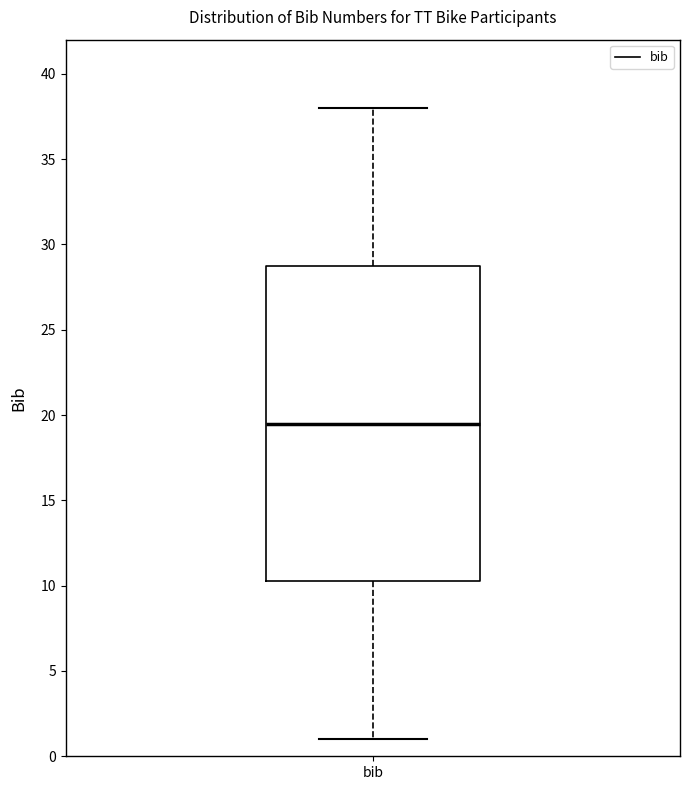

Where does the median line of the box for bib sit on the y-axis? The values are not printed on the chart, so give them approximately, as read against the axis.

19.5